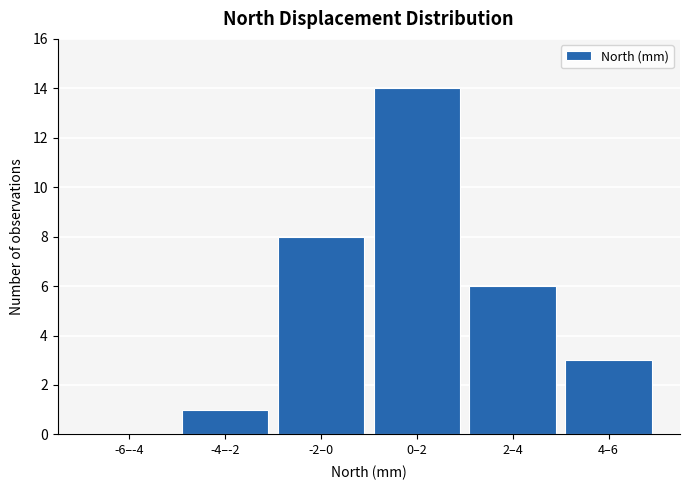

Reading left to right, transcribe all the data shown in this chart.

-6–-4=0	-4–-2=1	-2–0=8	0–2=14	2–4=6	4–6=3